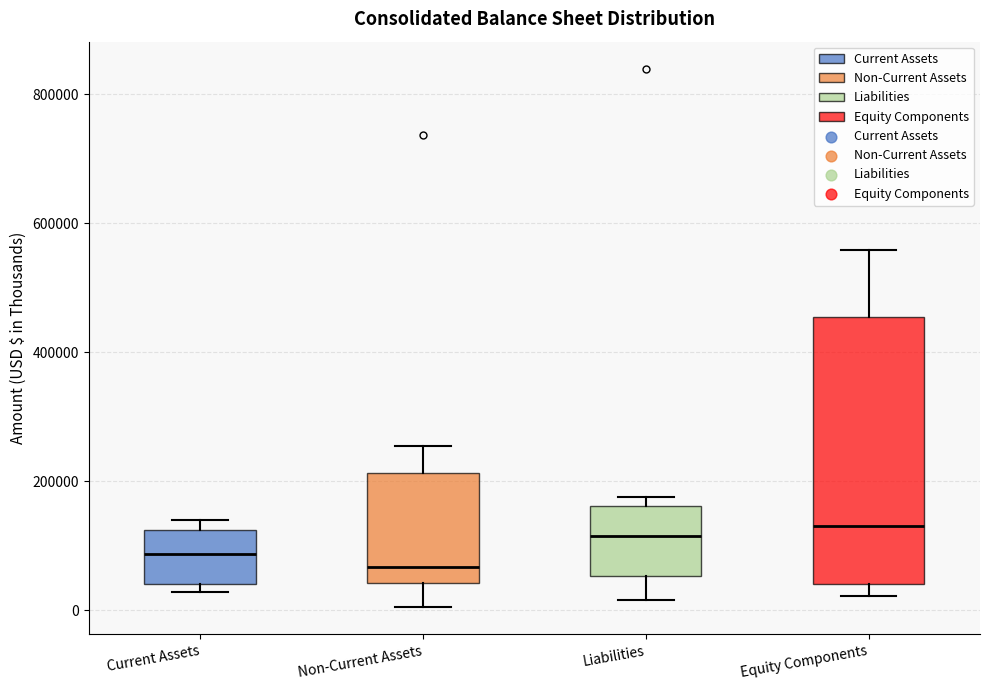

Reading left to right, read every box against the y-axis: the position of its median line, the range the box covers, and the ends of its whiskers. The values are not printed on the chart, so give them approximately, as read against the axis.

Current Assets: median 80000, box 40000 to 120000, whiskers 20000 to 140000
Non-Current Assets: median 60000, box 40000 to 220000, whiskers 0 to 260000
Liabilities: median 120000, box 60000 to 160000, whiskers 20000 to 180000
Equity Components: median 120000, box 40000 to 460000, whiskers 20000 to 560000